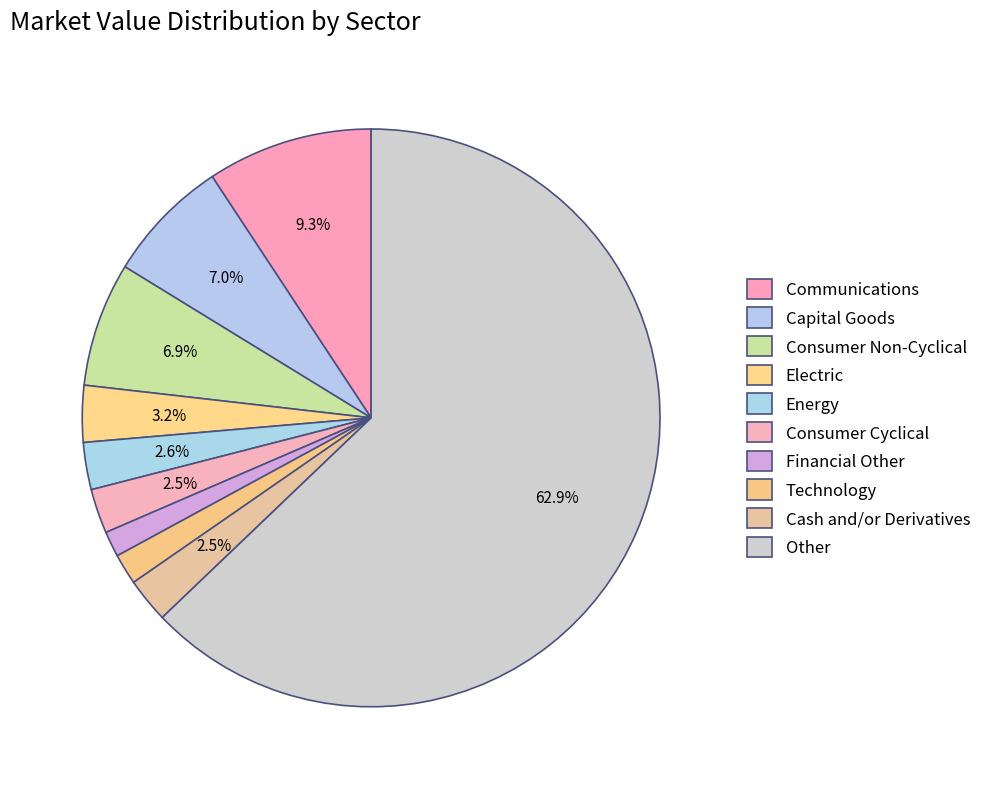

What is the smallest slice in the pie chart?

Financial Other